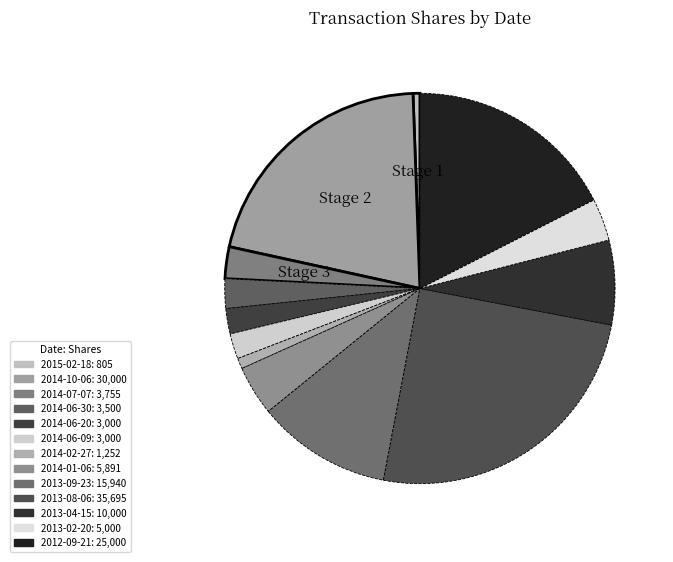

Is it true that 2014-10-06 is 16% of the pie?

False